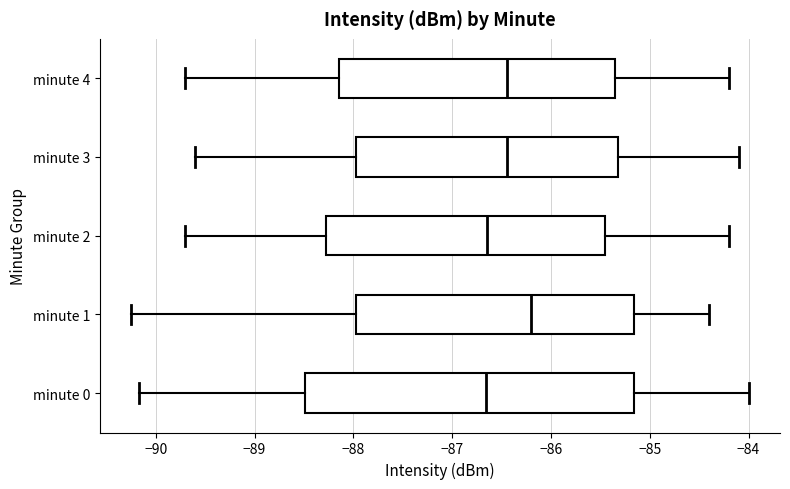

Reading bottom to top, read every box against the x-axis: the position of its median line, the range the box covers, and the ends of its whiskers. The values are not printed on the chart, so give them approximately, as read against the axis.

minute 0: median -86.7, box -88.5 to -85.2, whiskers -90.2 to -84.0
minute 1: median -86.2, box -88.0 to -85.2, whiskers -90.3 to -84.4
minute 2: median -86.6, box -88.3 to -85.4, whiskers -89.7 to -84.2
minute 3: median -86.4, box -88.0 to -85.3, whiskers -89.6 to -84.1
minute 4: median -86.4, box -88.1 to -85.3, whiskers -89.7 to -84.2